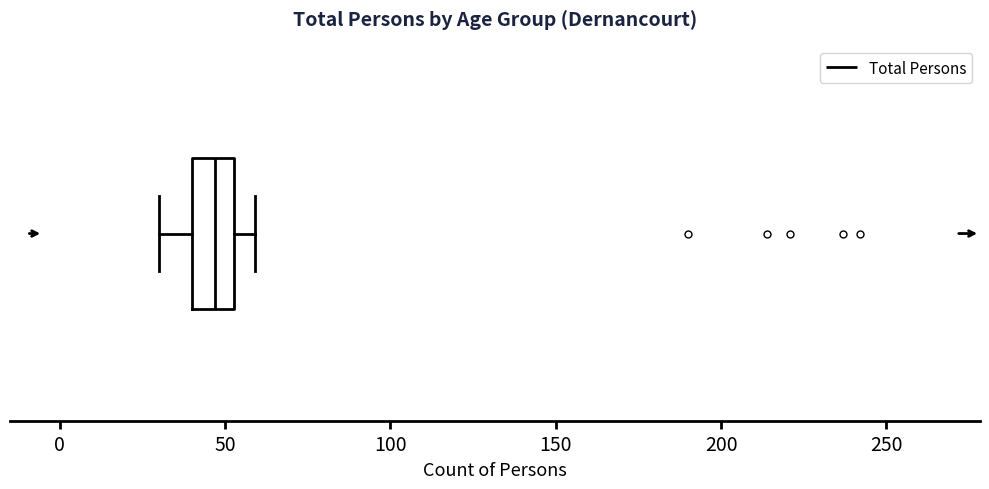

Transcribe this box plot: give where the median line is, the range the box spans, and where the two whiskers end, as read against the x-axis. The values are not printed on the chart, so give them approximately, as read against the axis.

median 45, box 40 to 55, whiskers 30 to 60